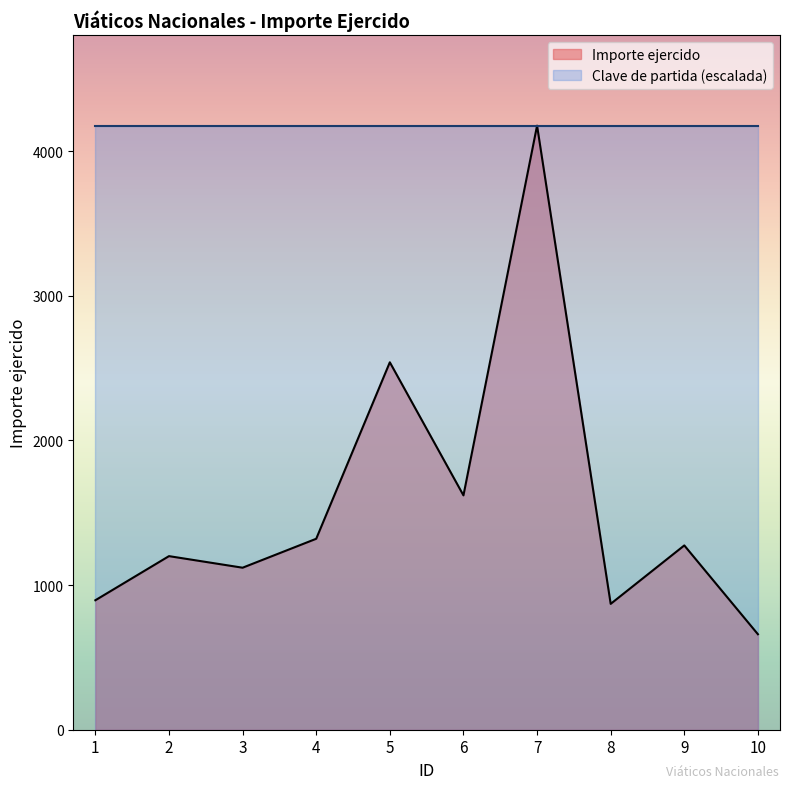

How many lines are shown in the chart?

2